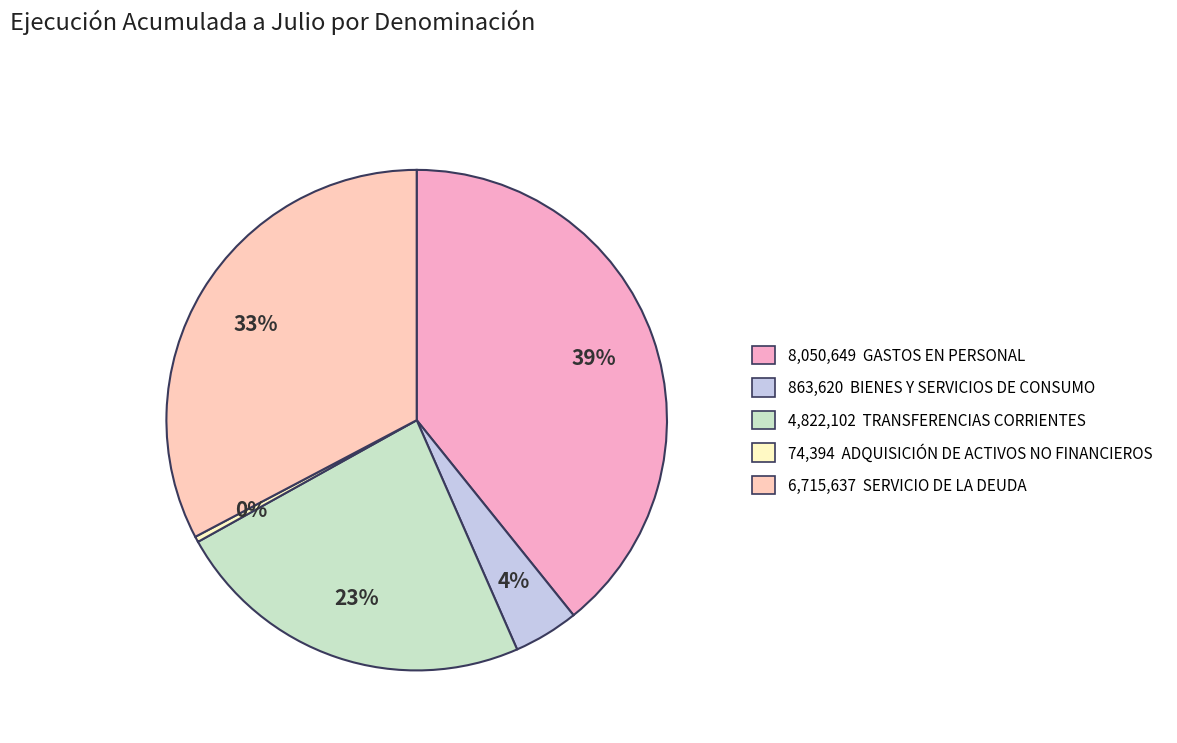

Which slice is the smallest?

ADQUISICIÓN DE ACTIVOS NO FINANCIEROS